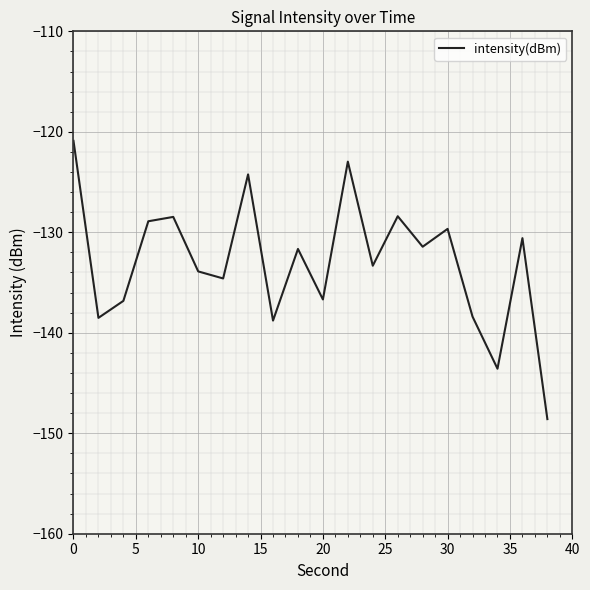

What is the difference between the maximum and minimum values?

27.7